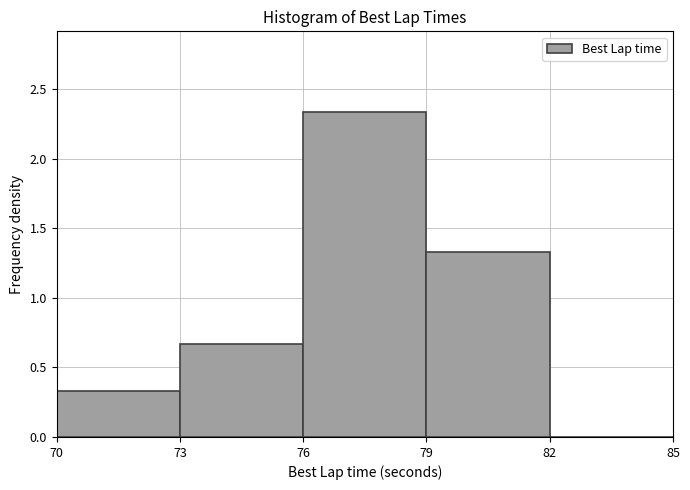

How tall is the bar that spans 70 to 73 on the x-axis? The values are not printed on the chart, so give them approximately, as read against the axis.

0.35